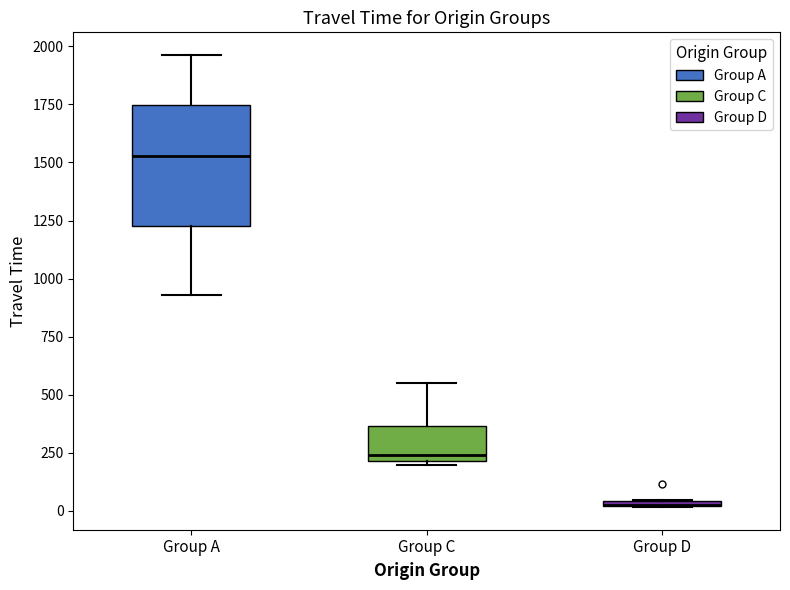

Which box is the tallest, from its lower edge to its upper edge?

Group A